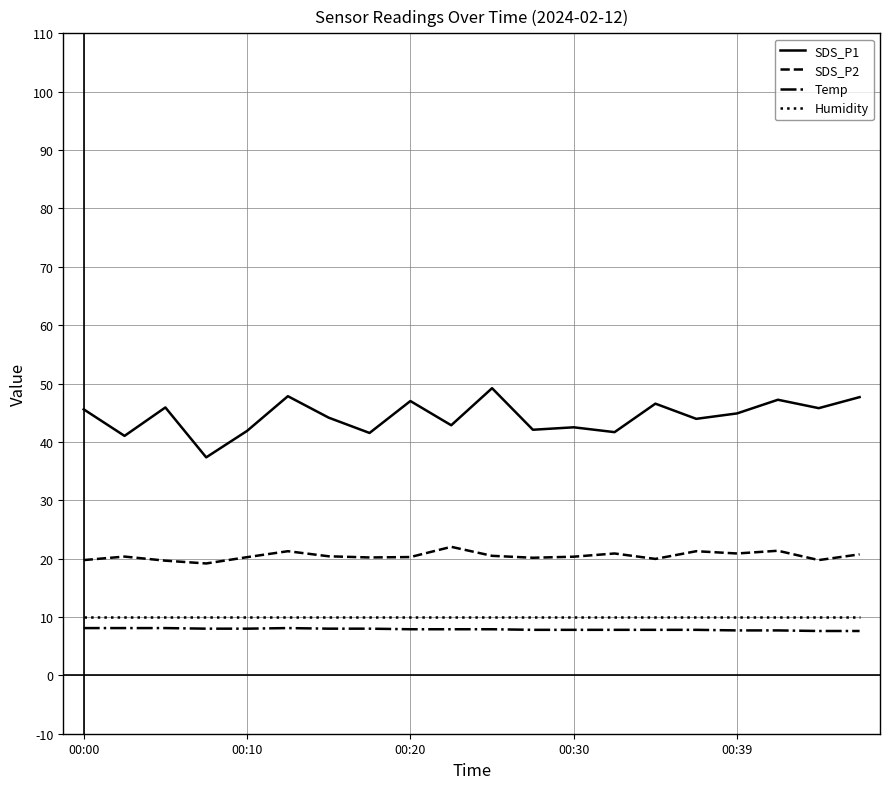

Which series has the largest range (max minus min)?

SDS_P1